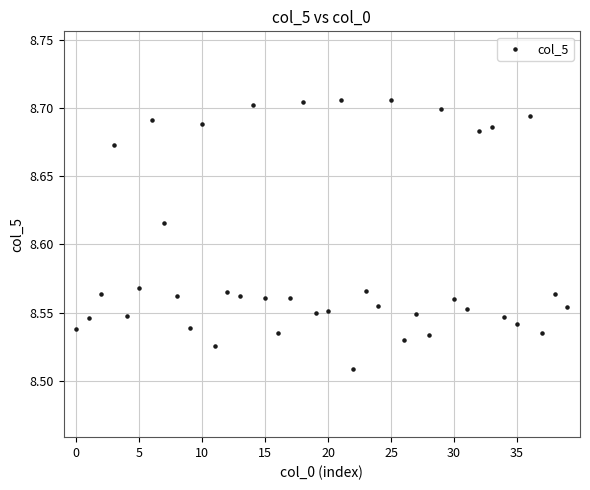

How many data points are displayed?

40